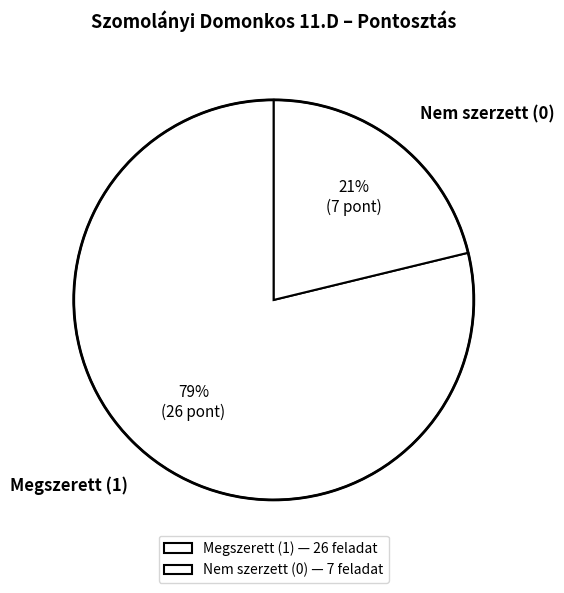

The Megszerett (1) slice represents 64% of the pie. True or false?

False